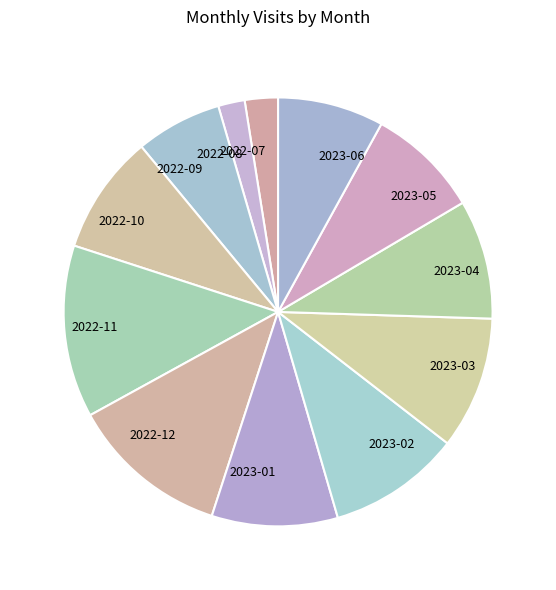

Do 2022-10 and 2022-11 together represent more than half of the pie?

No